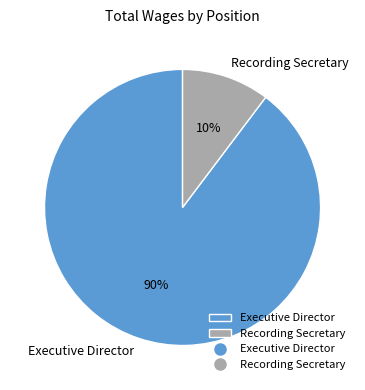

Which slice represents more than half of the pie?

Executive Director